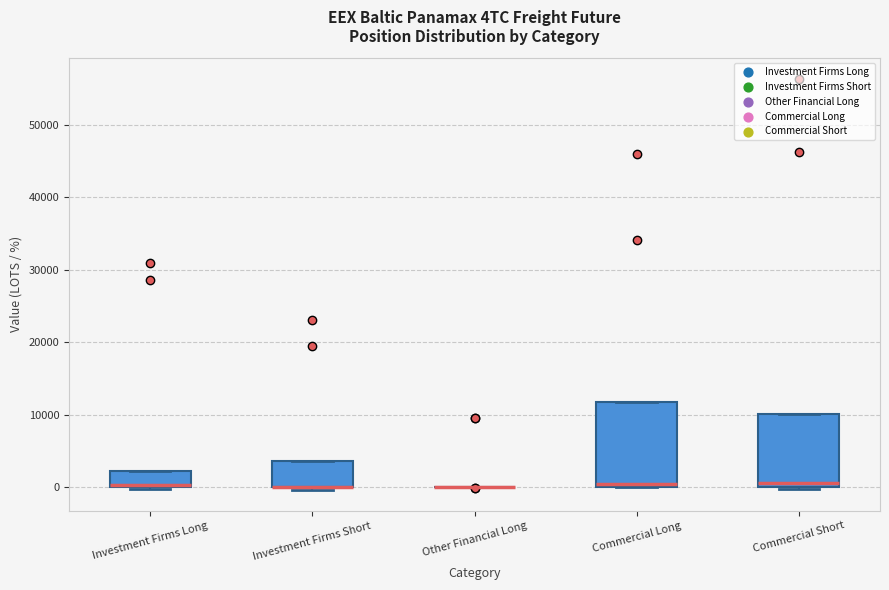

Which box is the tallest, from its lower edge to its upper edge?

Commercial Long